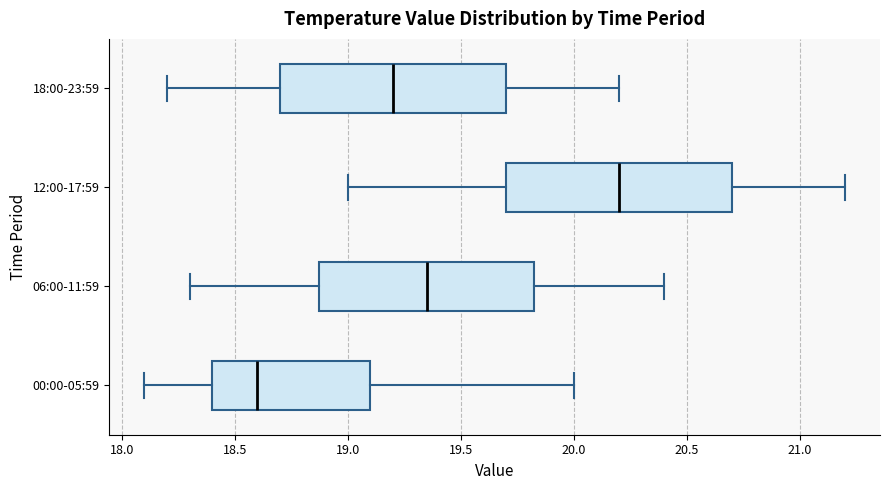

Reading bottom to top, transcribe this box plot: for each box, give where its median line is, the range the box spans, and where its two whiskers end, as read against the x-axis. The values are not printed on the chart, so give them approximately, as read against the axis.

00:00-05:59: median 18.60, box 18.40 to 19.10, whiskers 18.10 to 20.00
06:00-11:59: median 19.35, box 18.90 to 19.85, whiskers 18.30 to 20.40
12:00-17:59: median 20.20, box 19.70 to 20.70, whiskers 19.00 to 21.20
18:00-23:59: median 19.20, box 18.70 to 19.70, whiskers 18.20 to 20.20